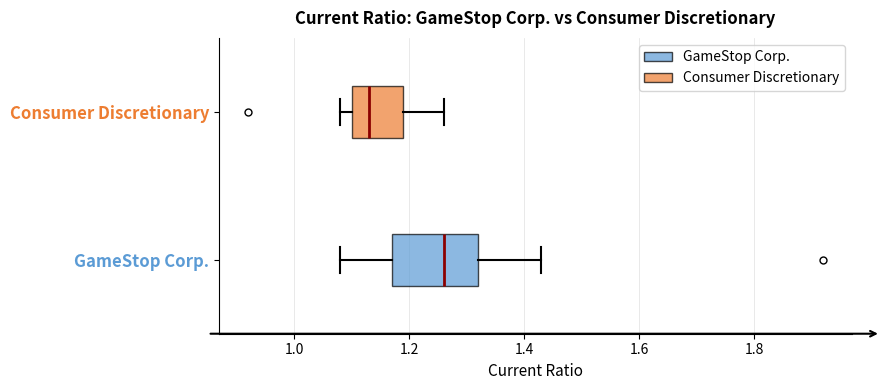

Comparing the boxes themselves (not the whiskers), which one is the widest?

GameStop Corp.